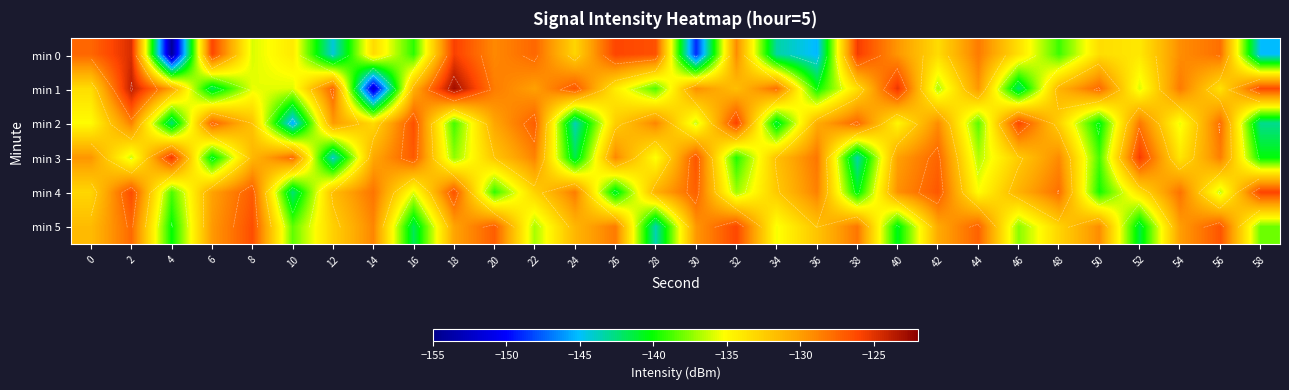

The value of min 3 at 42 is -42.1. True or false?

False